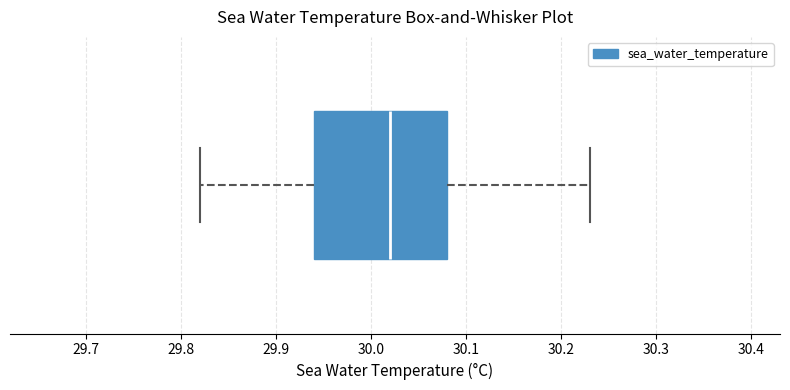

Transcribe this box plot: give where the median line is, the range the box spans, and where the two whiskers end, as read against the x-axis. The values are not printed on the chart, so give them approximately, as read against the axis.

median 30.02, box 29.94 to 30.08, whiskers 29.82 to 30.23